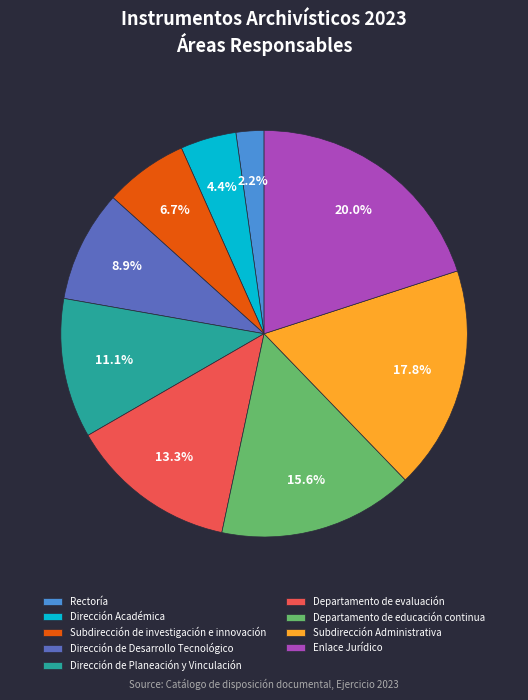

To the nearest percent, what percentage of the pie is Rectoría?

2%